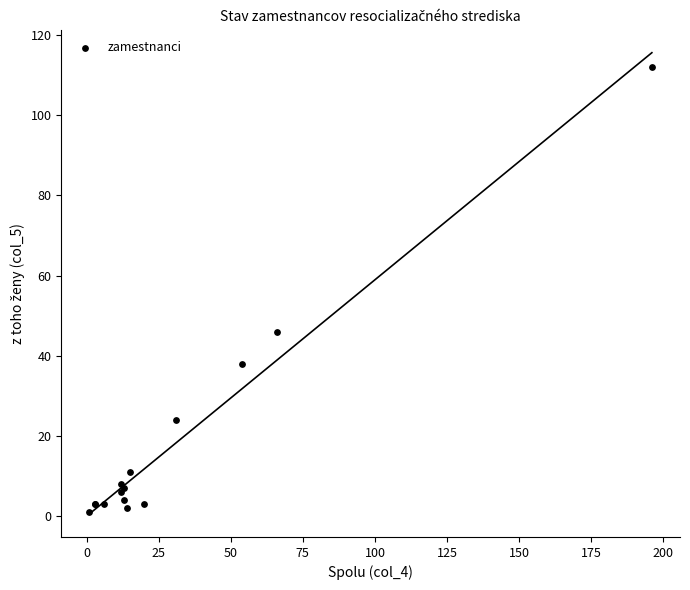

What Y value in the scatter plot is closest to 56?

46